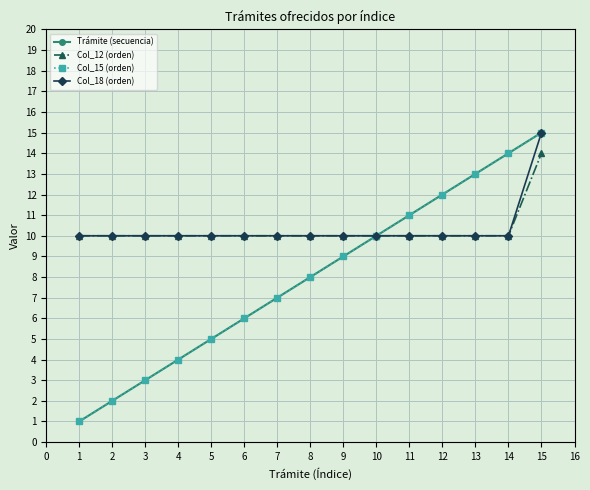

Reading left to right, extract all data points from this chart.

Trámite (secuencia): 1	2	3	4	5	6	7	8	9	10	11	12	13	14	15
Col_12 (orden): 10	10	10	10	10	10	10	10	10	10	10	10	10	10	14
Col_15 (orden): 1	2	3	4	5	6	7	8	9	10	11	12	13	14	15
Col_18 (orden): 10	10	10	10	10	10	10	10	10	10	10	10	10	10	15